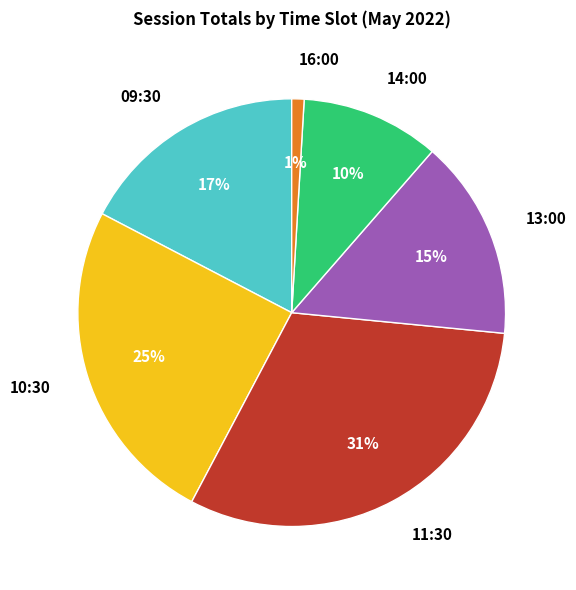

Which has a higher value, 13:00 or 10:30?

10:30